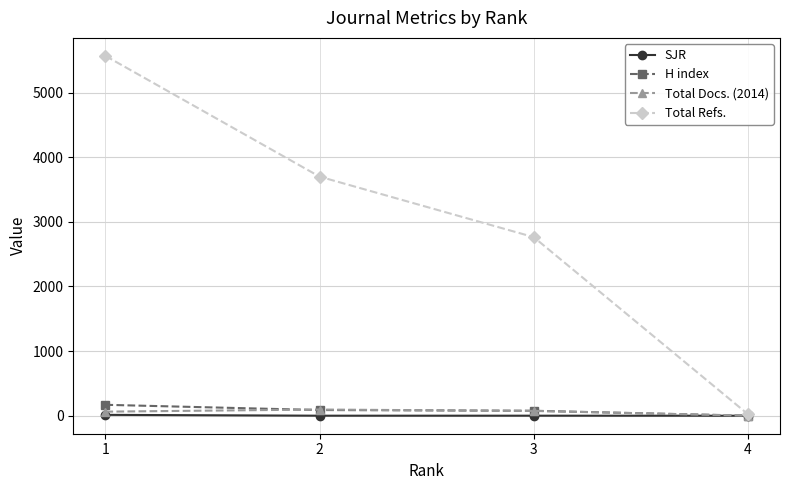

What is the highest value of the H index series?

169.0